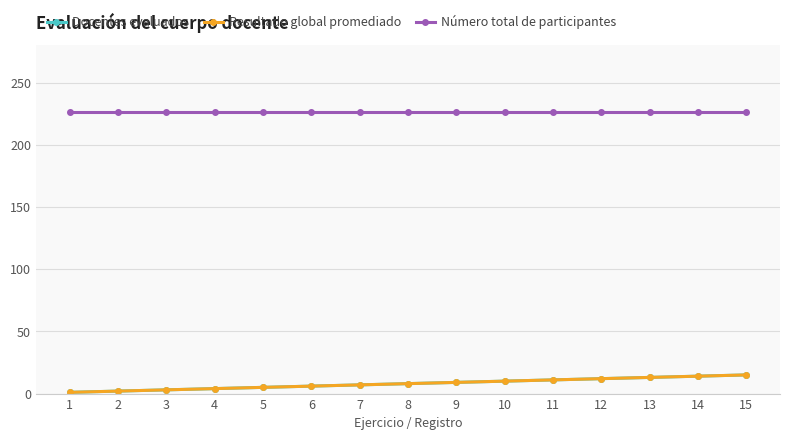

Reading left to right, transcribe all the data shown in this chart.

Docentes evaluados: 1=1	2=2	3=3	4=4	5=5	6=6	7=7	8=8	9=9	10=10	11=11	12=12	13=13	14=14	15=15
Resultado global promediado: 1=1	2=2	3=3	4=4	5=5	6=6	7=7	8=8	9=9	10=10	11=11	12=12	13=13	14=14	15=15
Número total de participantes: 1=226	2=226	3=226	4=226	5=226	6=226	7=226	8=226	9=226	10=226	11=226	12=226	13=226	14=226	15=226